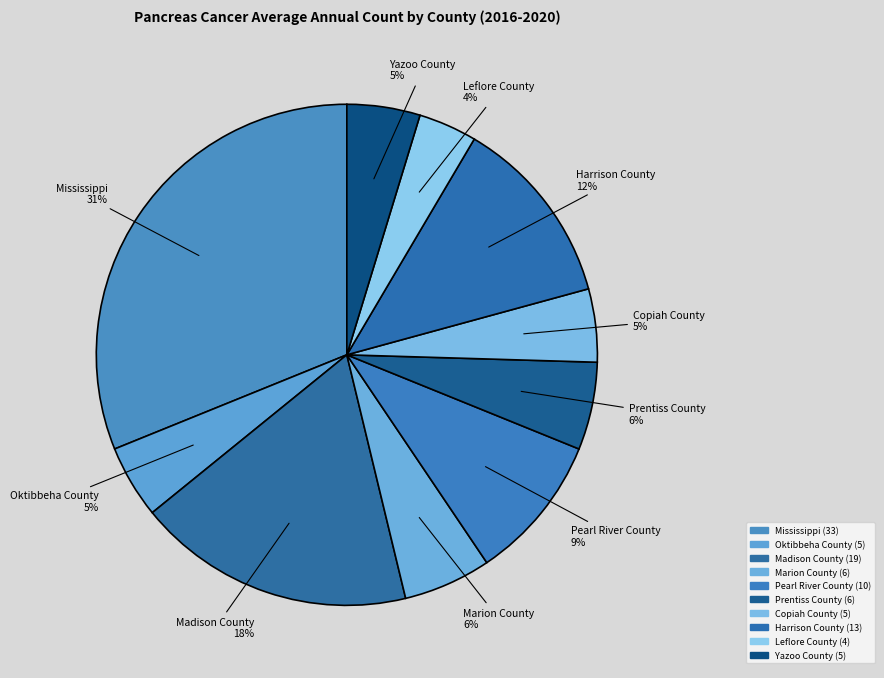

To the nearest percent, what is the average slice percentage?

10%